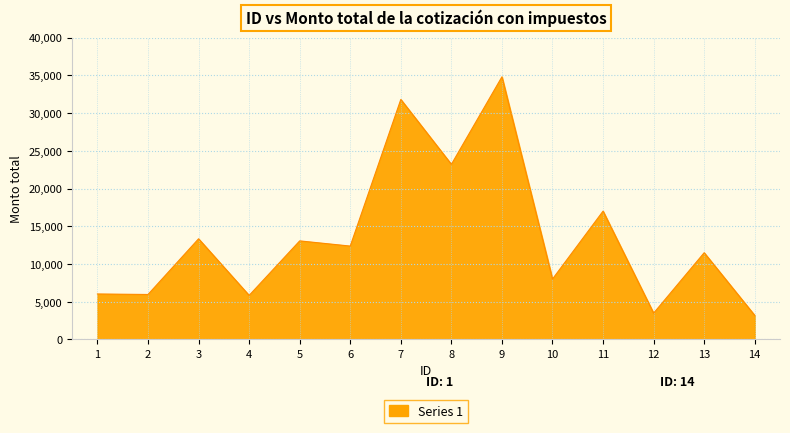

Which has a higher value, 7 or 12?

7